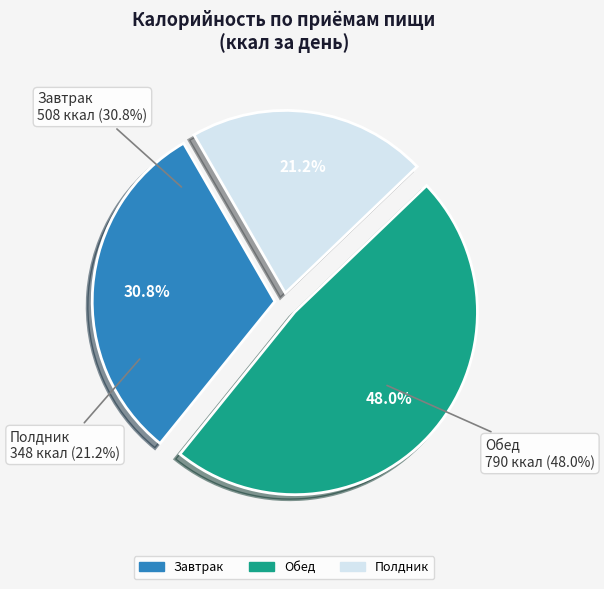

To the nearest percent, what portion does Обед represent?

48%